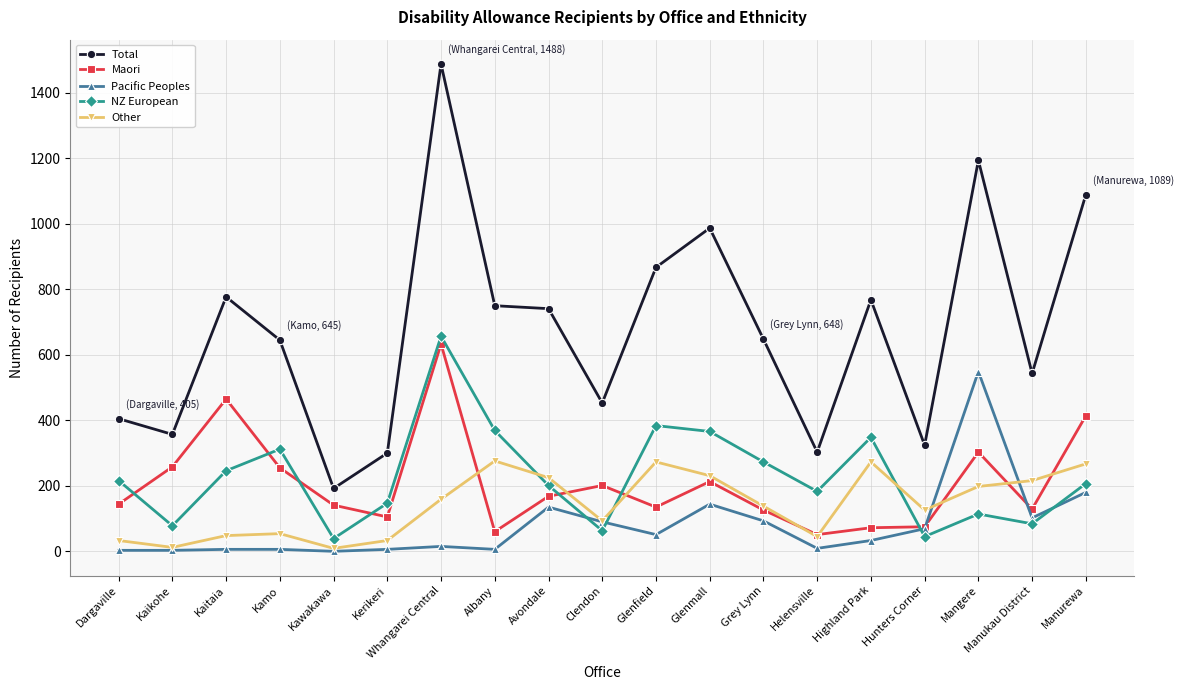

What is the total value across all series at Glenfield?

1710